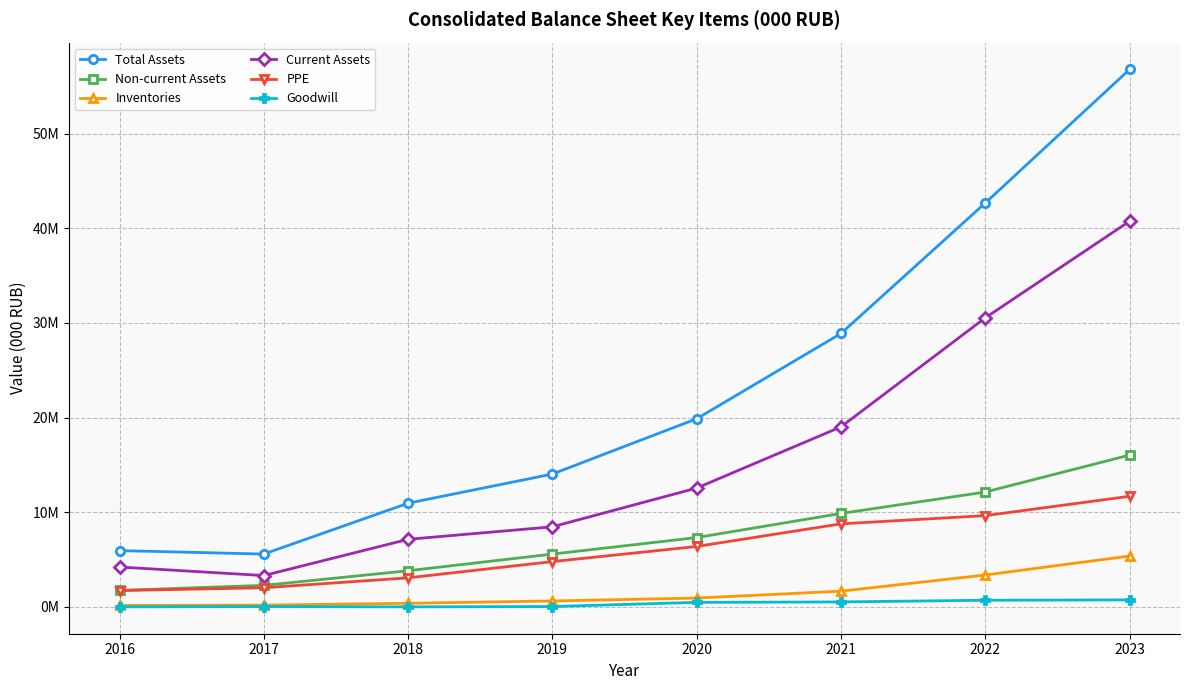

What is the approximate value of Goodwill at 2017?

32633